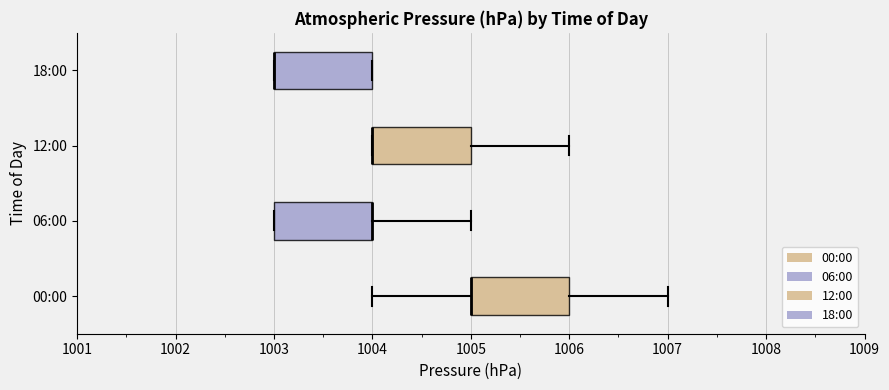

Reading bottom to top, read every box against the x-axis: the position of its median line, the range the box covers, and the ends of its whiskers. The values are not printed on the chart, so give them approximately, as read against the axis.

00:00: median 1005 (drawn on the box's left edge), box 1005 to 1006, whiskers 1004 to 1007
06:00: median 1004 (drawn on the box's right edge), box 1003 to 1004, whiskers 1003 to 1005
12:00: median 1004 (drawn on the box's left edge), box 1004 to 1005, whiskers 1004 to 1006
18:00: median 1003 (drawn on the box's left edge), box 1003 to 1004, whiskers 1003 to 1004